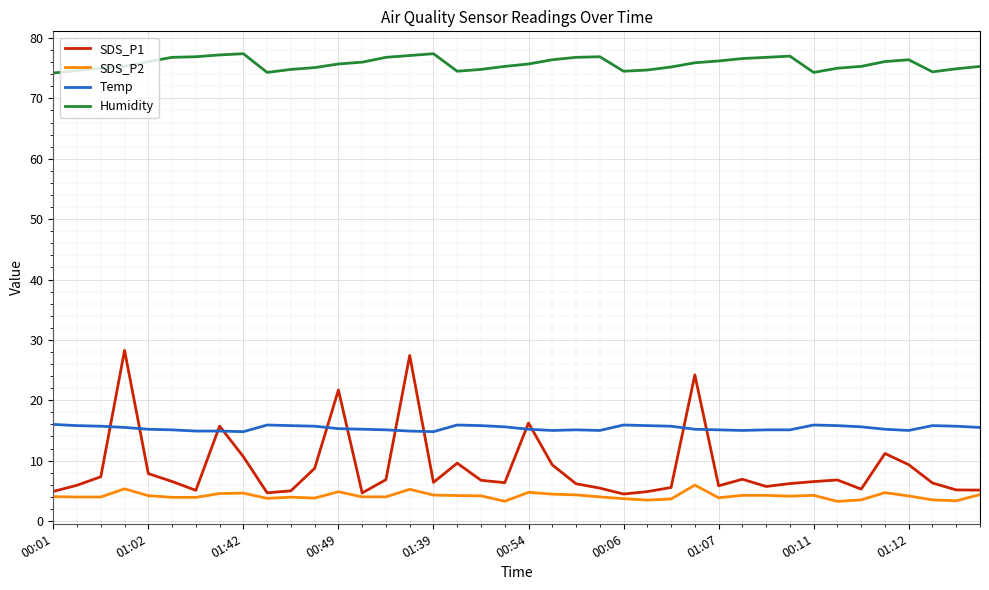

True or false: Humidity and SDS_P1 intersect in this chart.

False